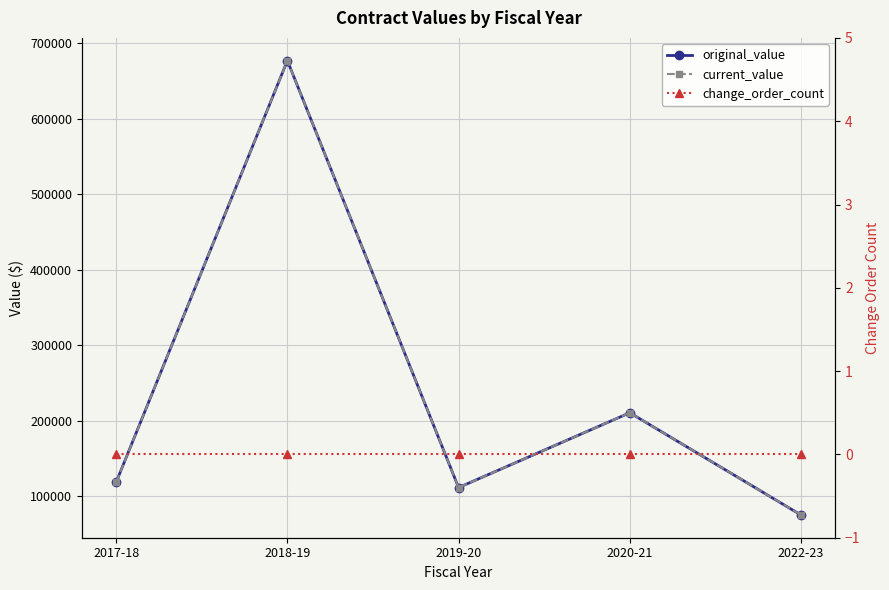

The value of original_value at 2019-20 is 74687.5. True or false?

False